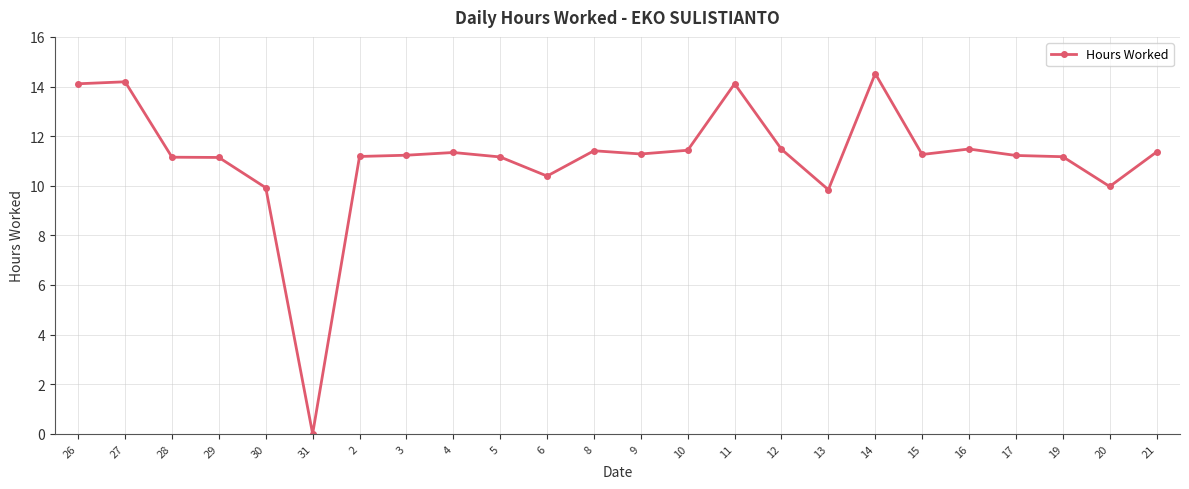

True or false: the data has more than 2 interior local peaks.

True